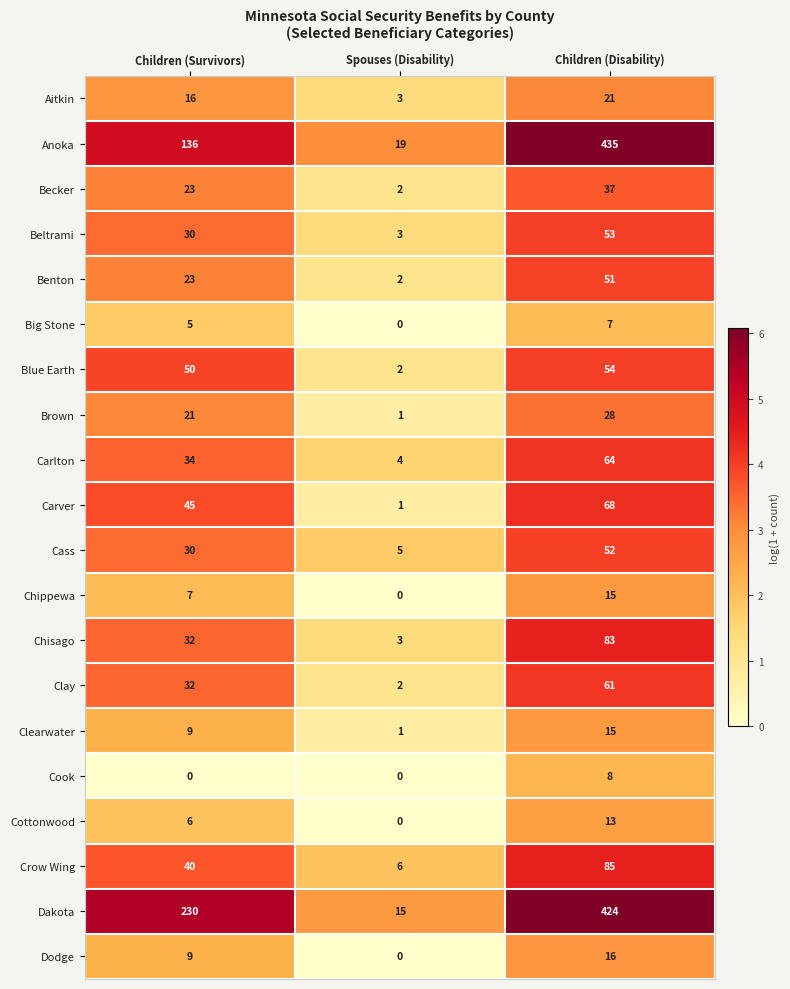

What is the average value of the Clay series?

32